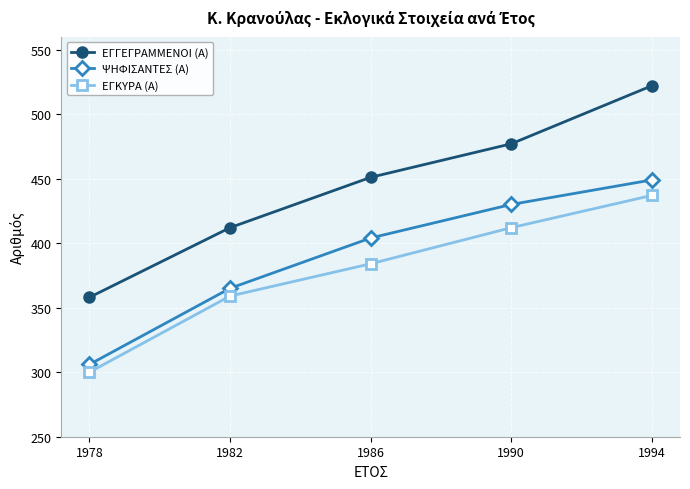

True or false: ΕΓΚΥΡΑ (Α) has a value of 300 at 1978.

True